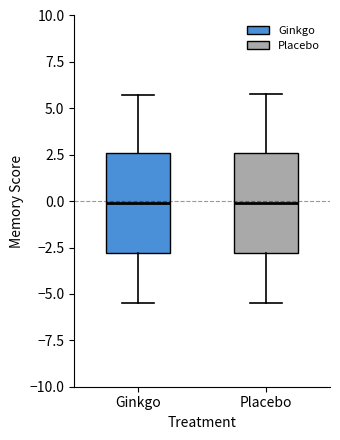

Reading left to right, transcribe this box plot: for each box, give where its median line is, the range the box spans, and where its two whiskers end, as read against the y-axis. The values are not printed on the chart, so give them approximately, as read against the axis.

Ginkgo: median 0.0, box -3.0 to 2.5, whiskers -5.5 to 5.5
Placebo: median 0.0, box -3.0 to 2.5, whiskers -5.5 to 6.0